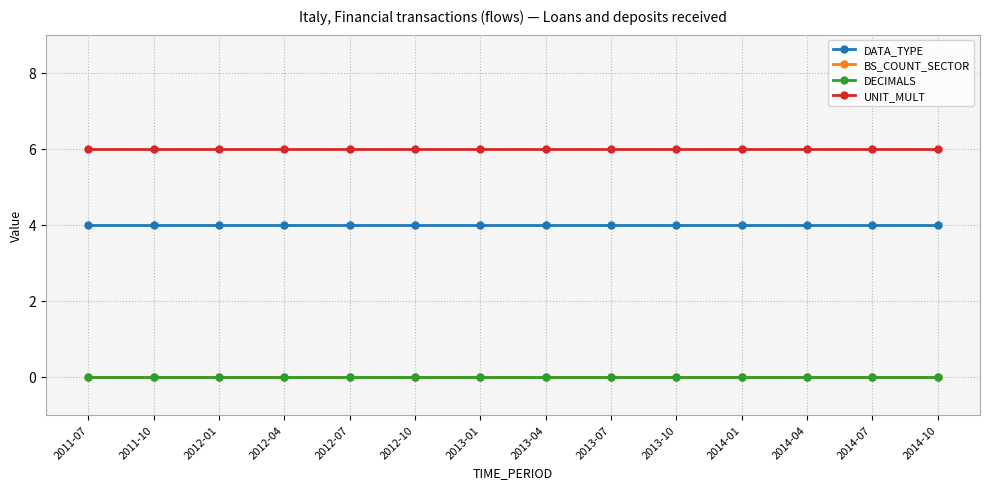

True or false: BS_COUNT_SECTOR has more than 1 points higher than both neighbors.

False